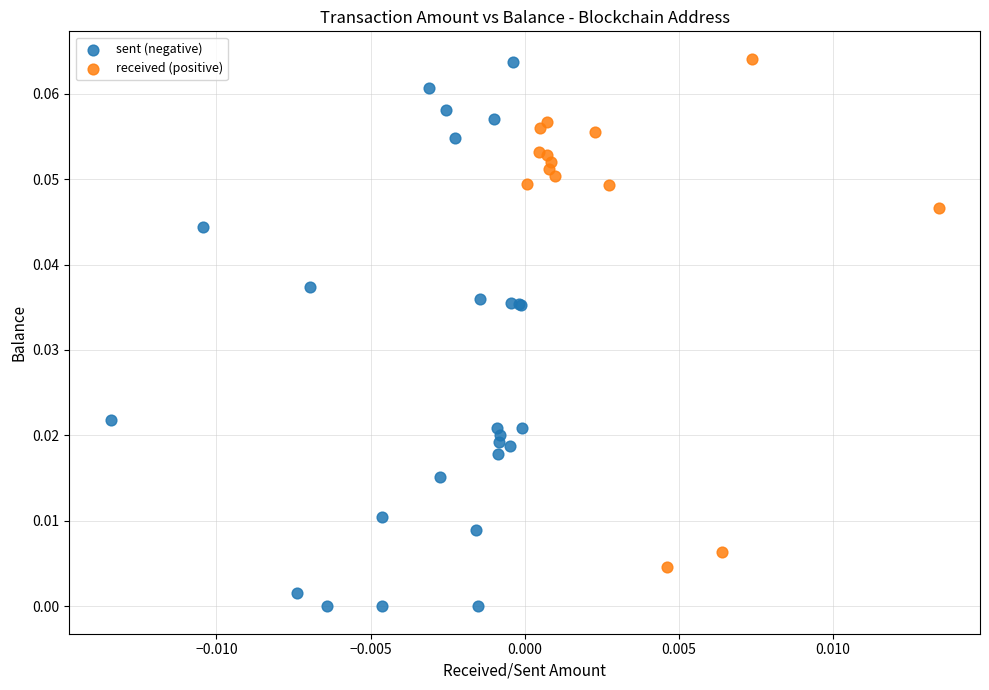

Which series has the largest Y range (max minus min)?

sent (negative)